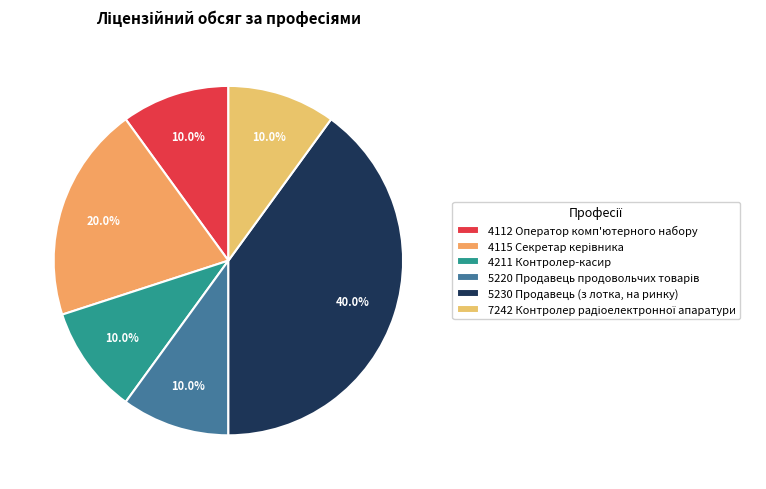

Count the number of slices in the pie.

6